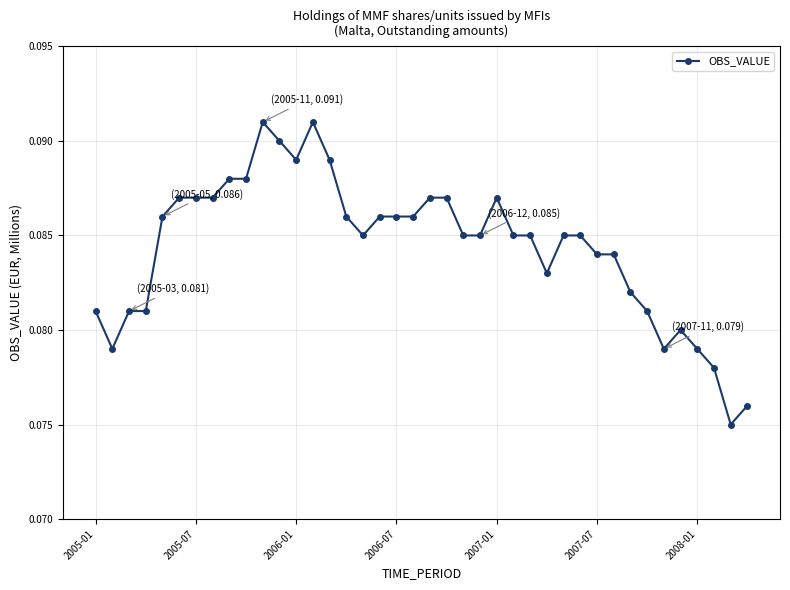

Count the values in the range 0 to 1.

40